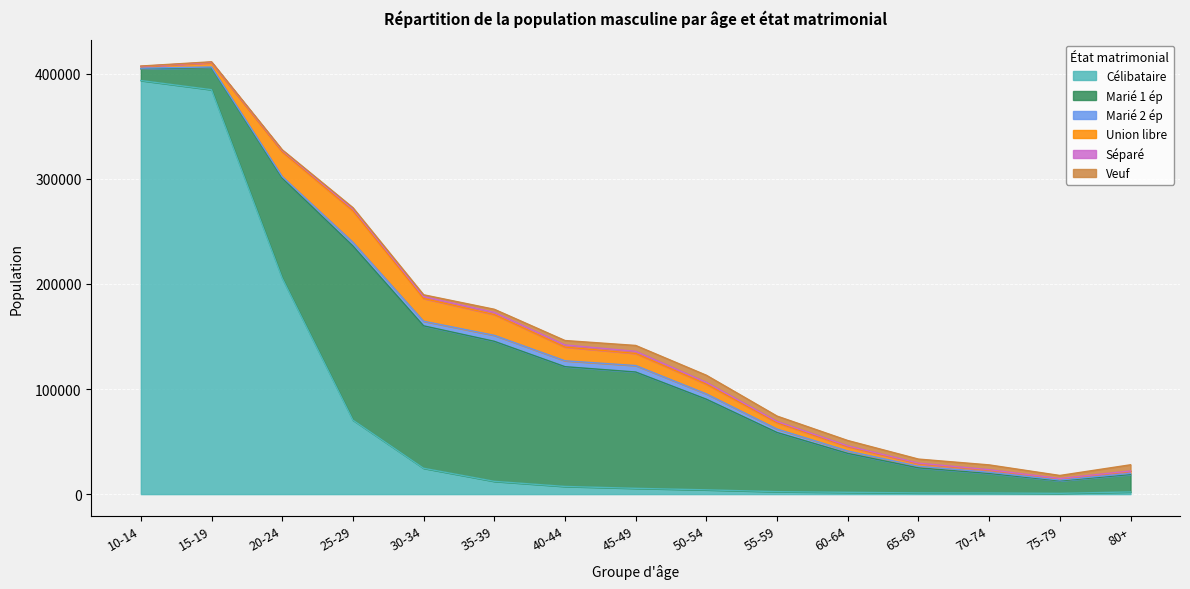

List the labels in order of Séparé value, smallest first.

75-79, 10-14, 80+, 70-74, 65-69, 15-19, 60-64, 55-59, 20-24, 50-54, 30-34, 25-29, 40-44, 45-49, 35-39